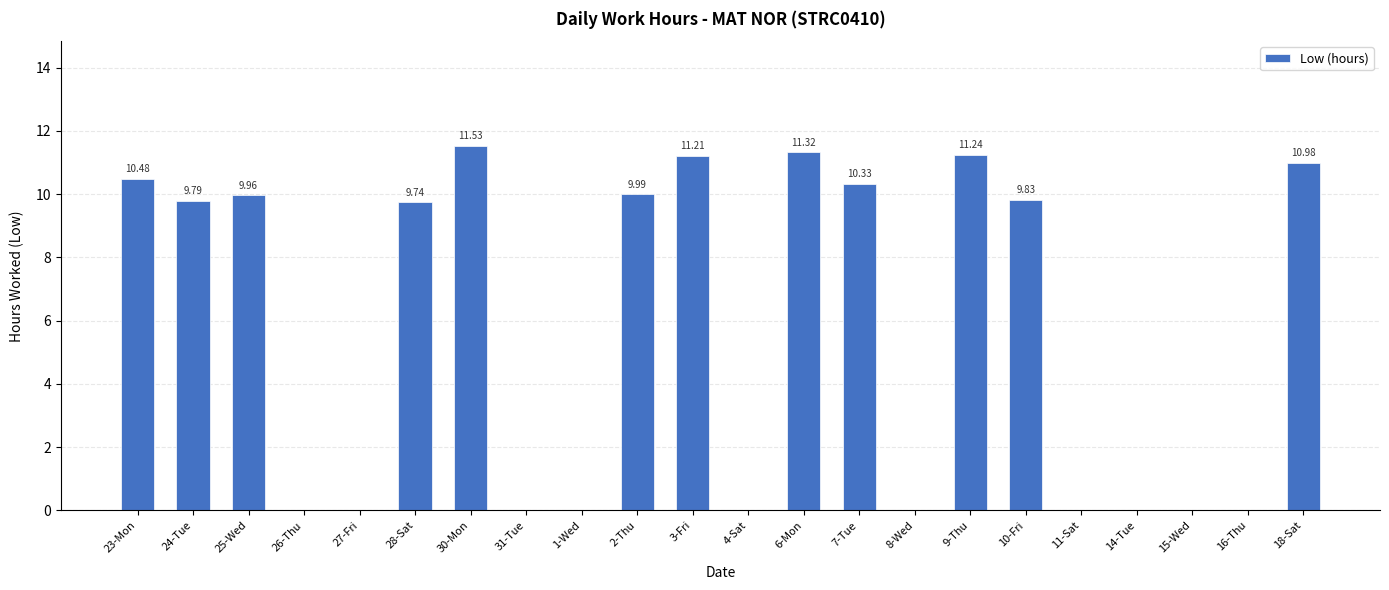

At which label does the data first exceed 9?

23-Mon